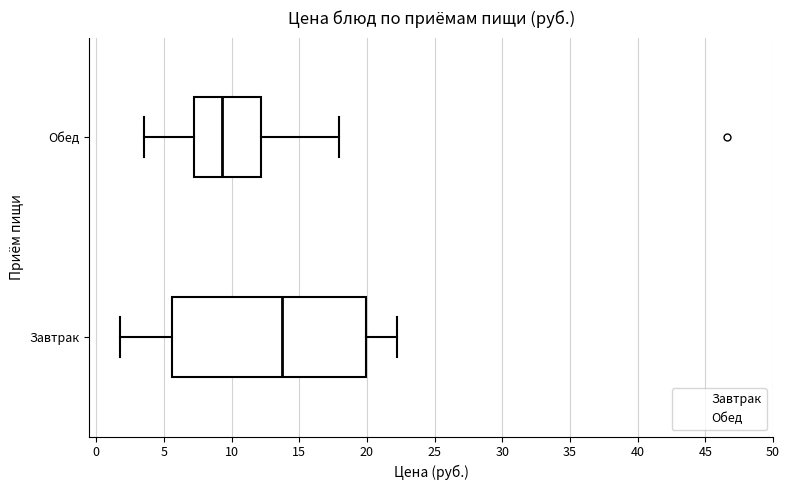

Which box's median line is the furthest to the left?

Обед